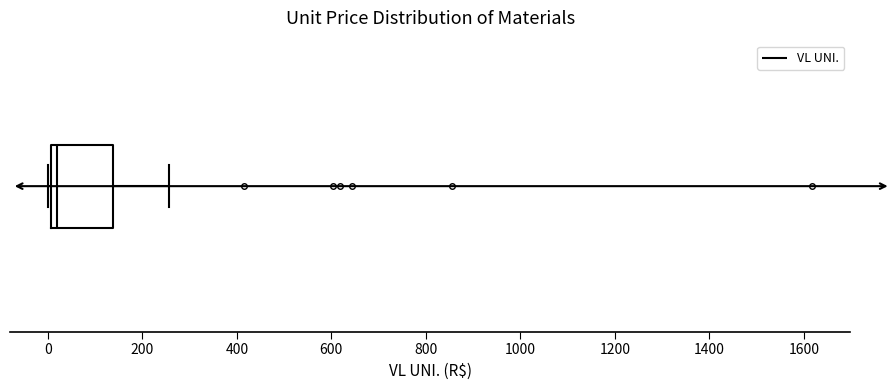

Where does the median line of the box sit on the x-axis? The values are not printed on the chart, so give them approximately, as read against the axis.

20